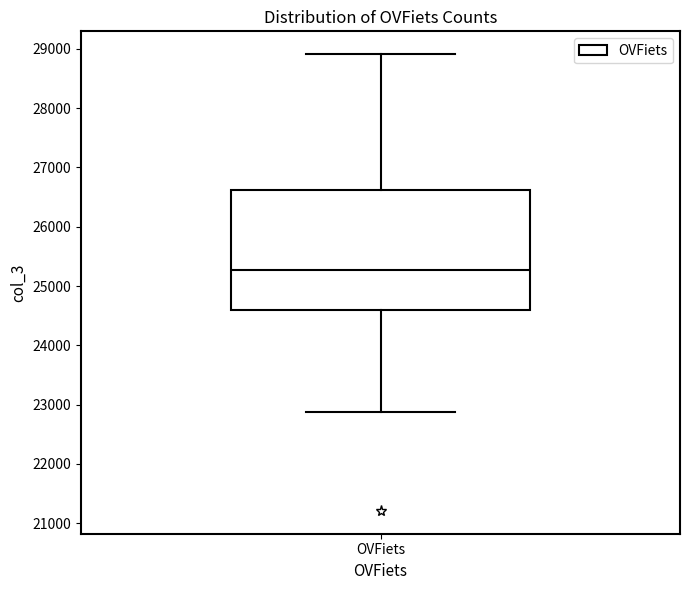

Where is the lower edge of the box for OVFiets on the y-axis? The values are not printed on the chart, so give them approximately, as read against the axis.

24600